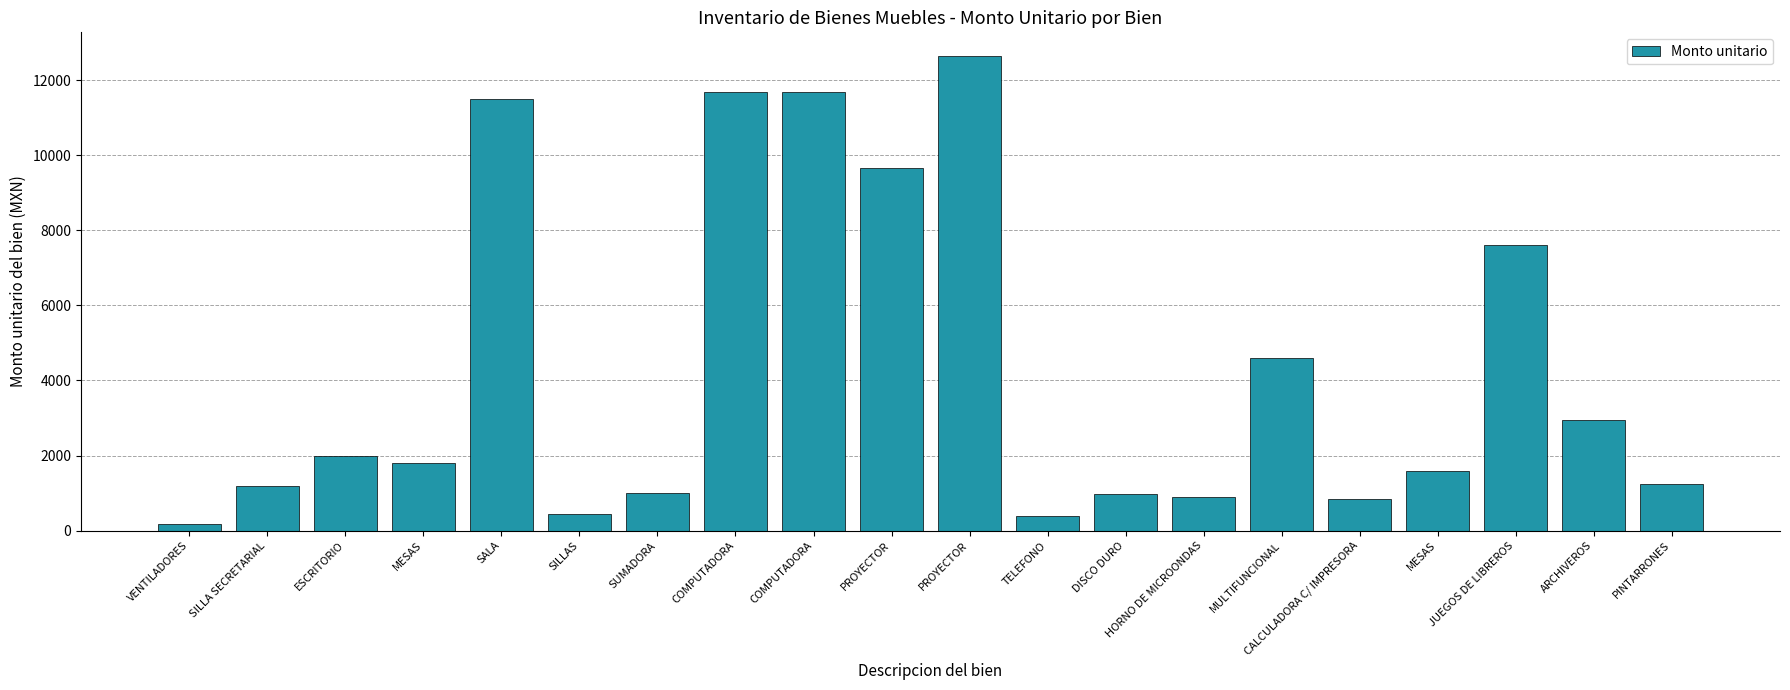

What is the difference between the values at SILLAS and TELEFONO?

46.1